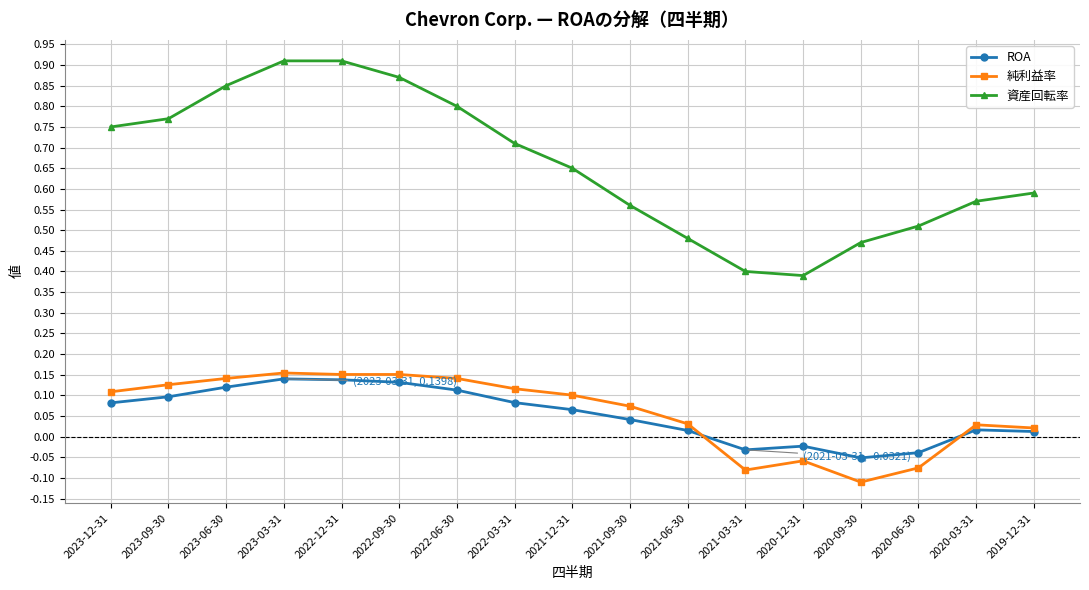

True or false: 資産回転率 and 純利益率 cross at least once.

False